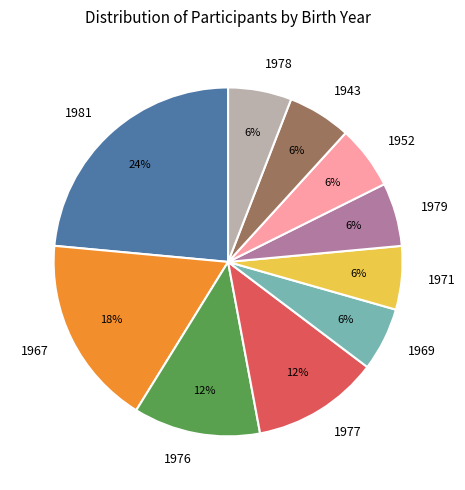

Does 1981 represent more than half of the total?

No